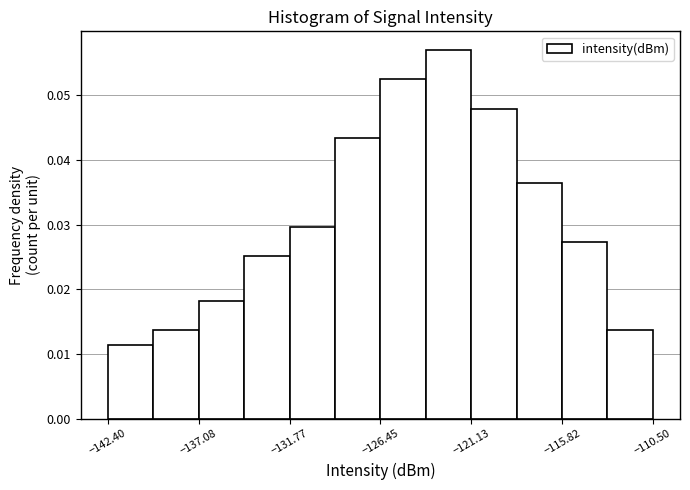

Around what value on the x-axis is the tallest bar? Give the approximate position of its centre, as read against the axis.

-122